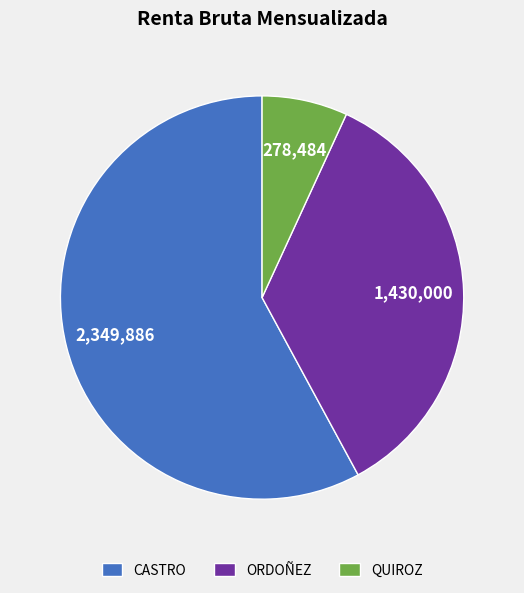

Between QUIROZ and CASTRO, which is larger?

CASTRO